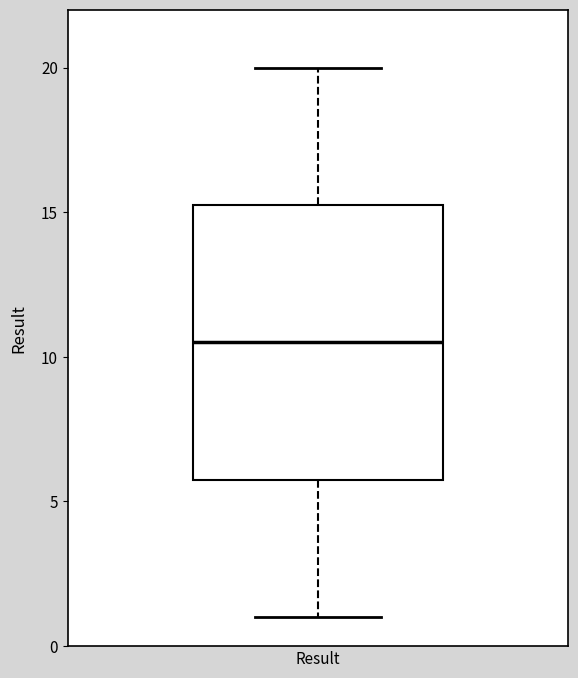

Where does the median line of the box for Result sit on the y-axis? The values are not printed on the chart, so give them approximately, as read against the axis.

10.5